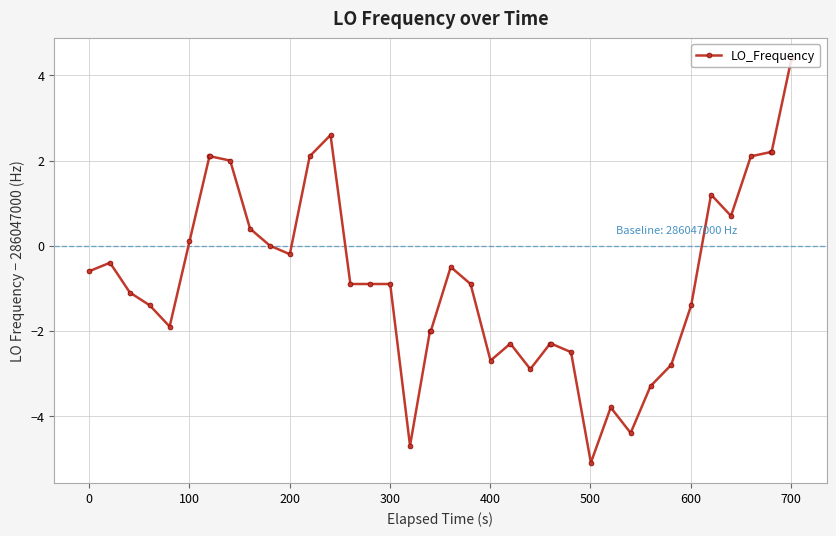

True or false: there are more than 1 points higher than both neighbors.

True